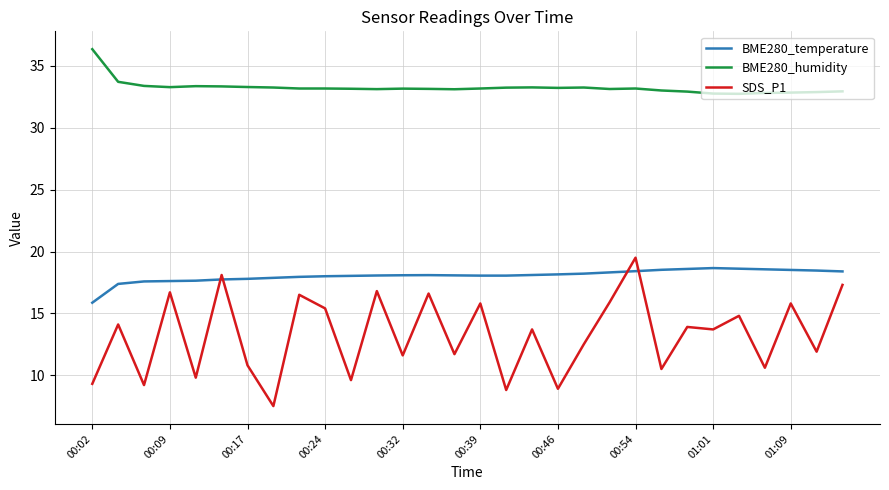

Which series has the largest total across all categories?

BME280_humidity